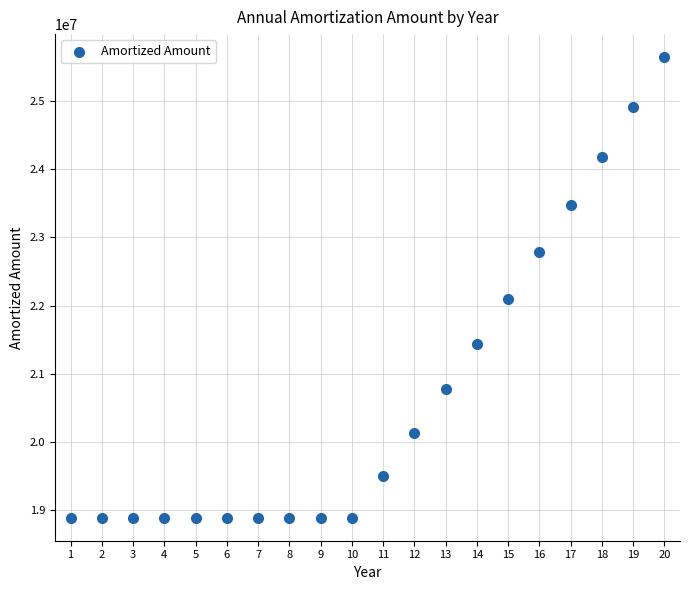

What Y value in the scatter plot is closest to 22265911?

22099100.3